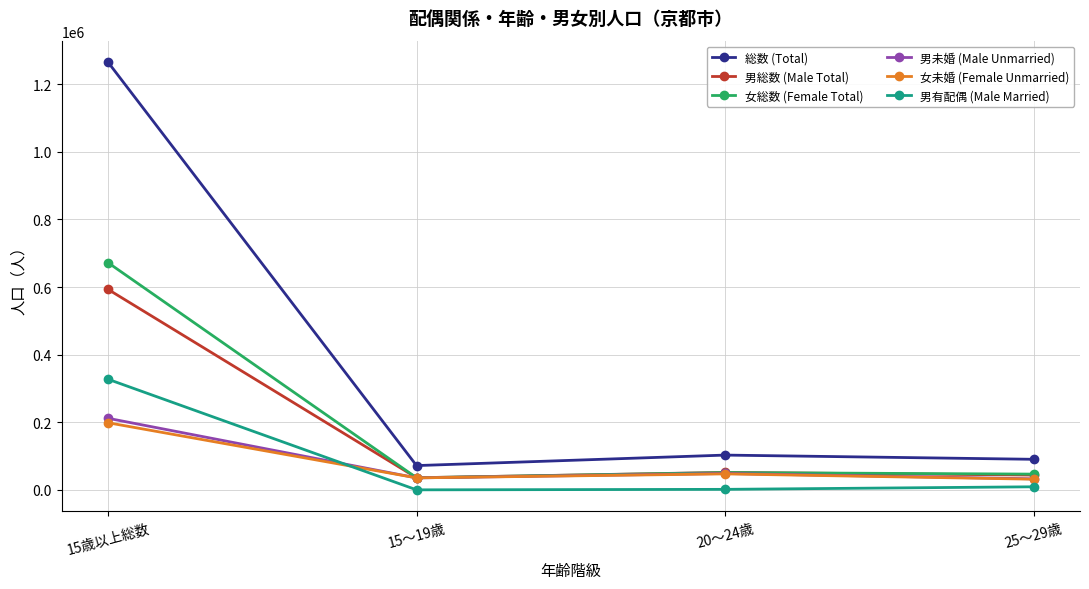

True or false: 男有配偶 (Male Married) and 女総数 (Female Total) cross at least once.

False